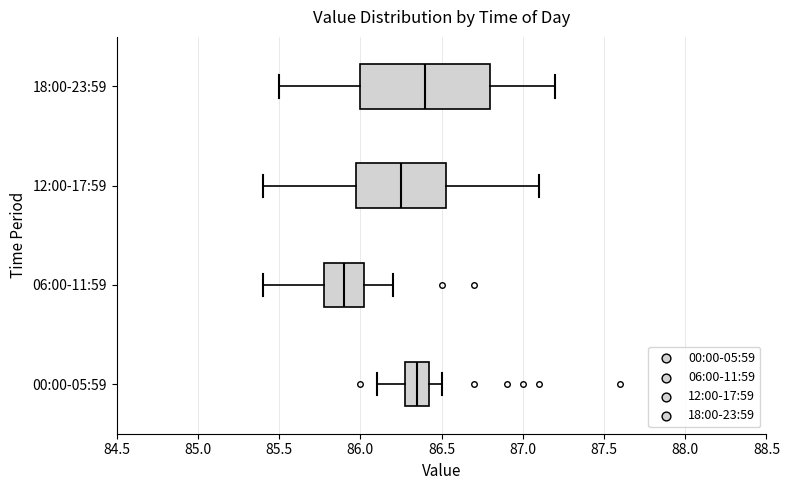

Which box has the furthest to the right median line?

18:00-23:59